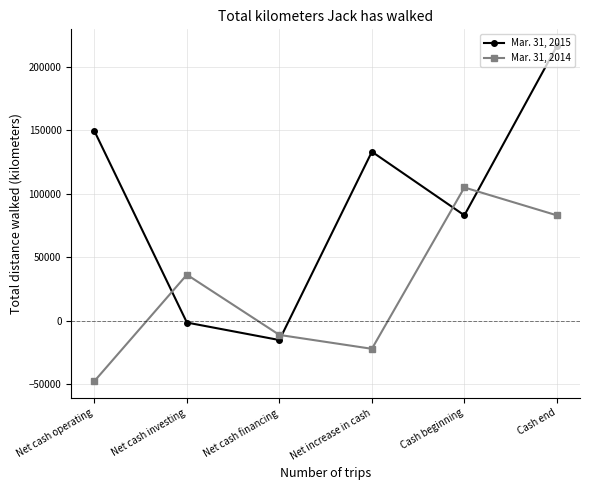

Reading left to right, what are all the values shown in this chart?

Mar. 31, 2015: Net cash operating=149524	Net cash investing=-1261	Net cash financing=-15024	Net increase in cash=133239	Cash beginning=83156	Cash end=216395
Mar. 31, 2014: Net cash operating=-47365	Net cash investing=36434	Net cash financing=-11000	Net increase in cash=-21931	Cash beginning=105087	Cash end=83156